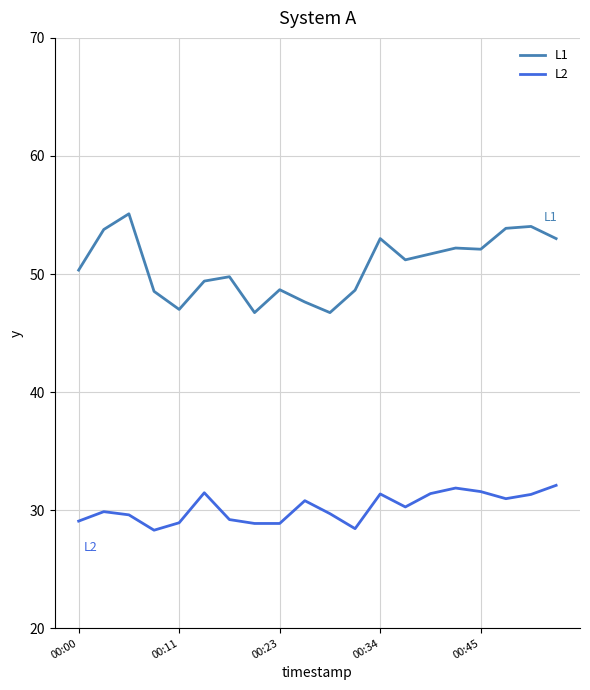

What is the greatest value displayed?

55.1